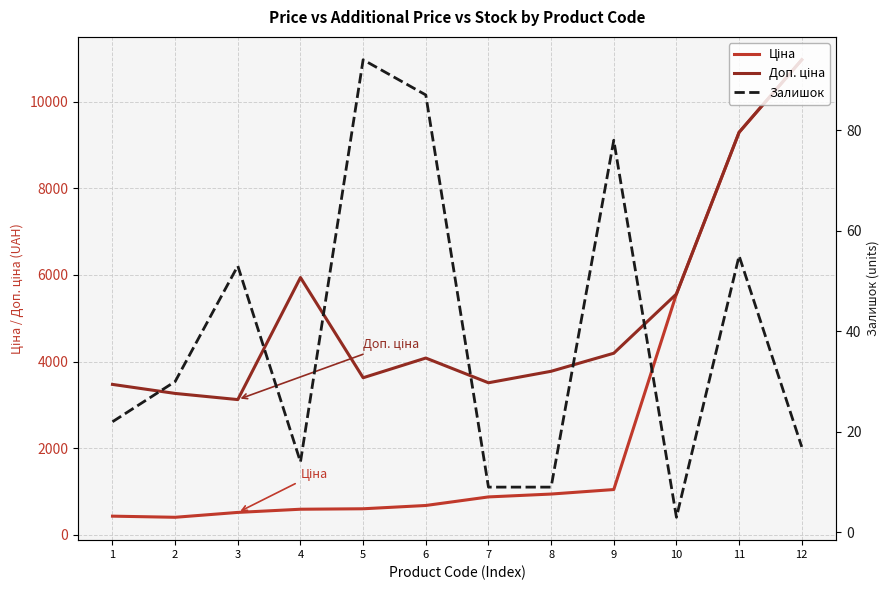

True or false: Ціна and Залишок cross at least once.

False